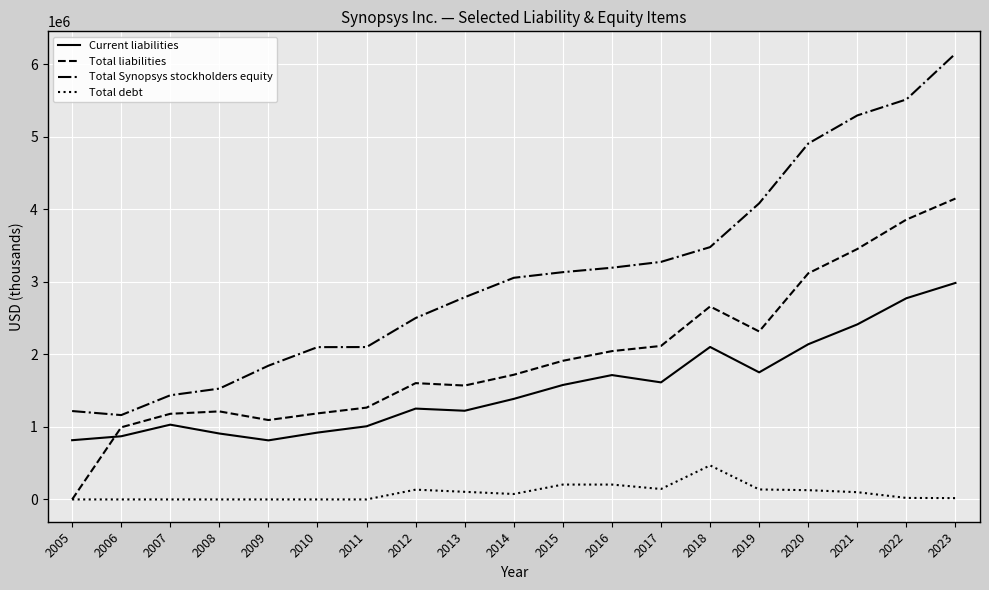

List the series in order of their peak value, highest first.

Total Synopsys stockholders equity, Total liabilities, Current liabilities, Total debt